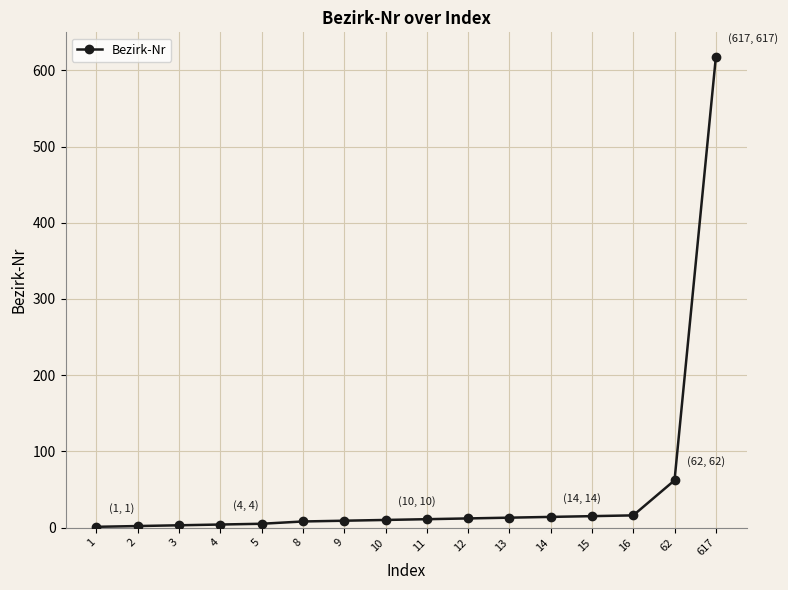

Is it true that the value at 11 is 11?

True